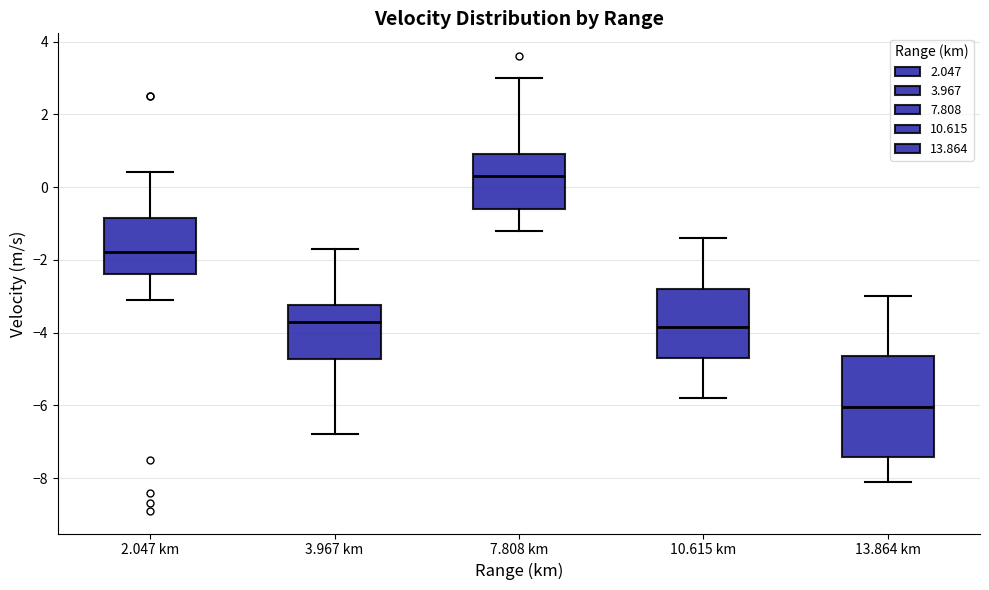

Which box has the highest median line?

7.808 km